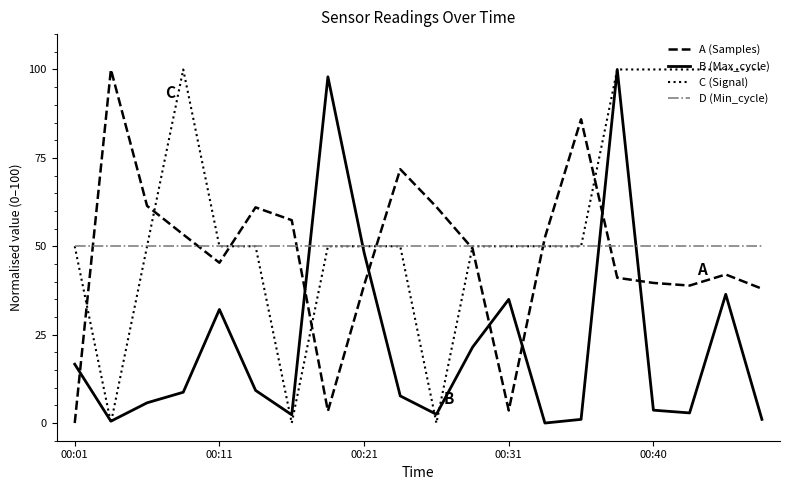

How many lines are shown in the chart?

4